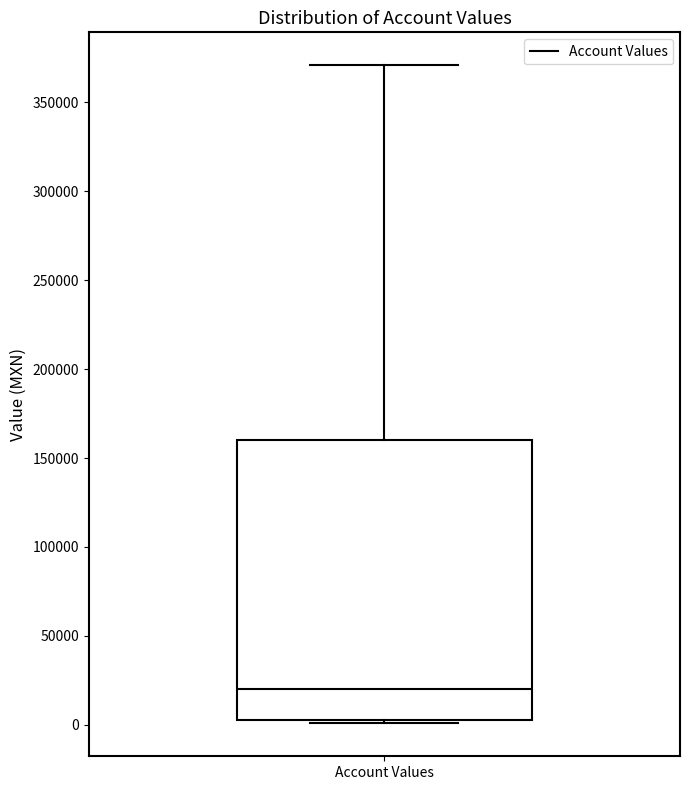

Where does the upper whisker of the box for Account Values end on the y-axis? The values are not printed on the chart, so give them approximately, as read against the axis.

370000